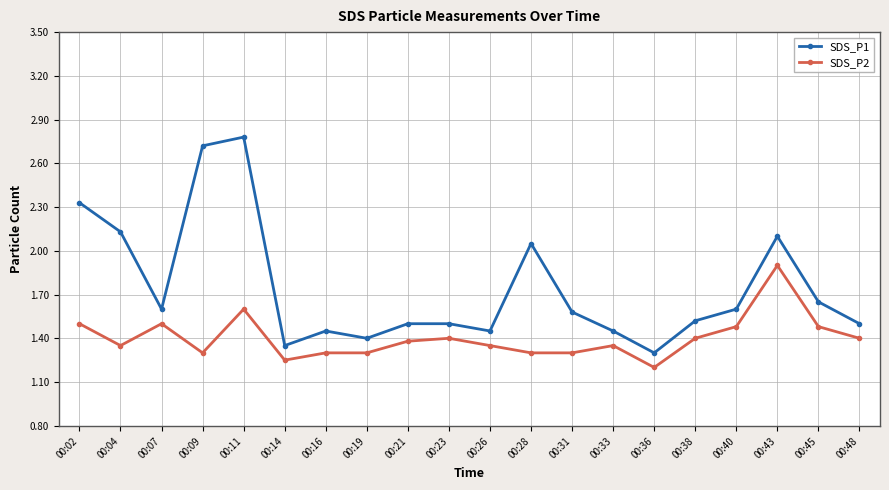

True or false: SDS_P1 and SDS_P2 cross at least once.

False